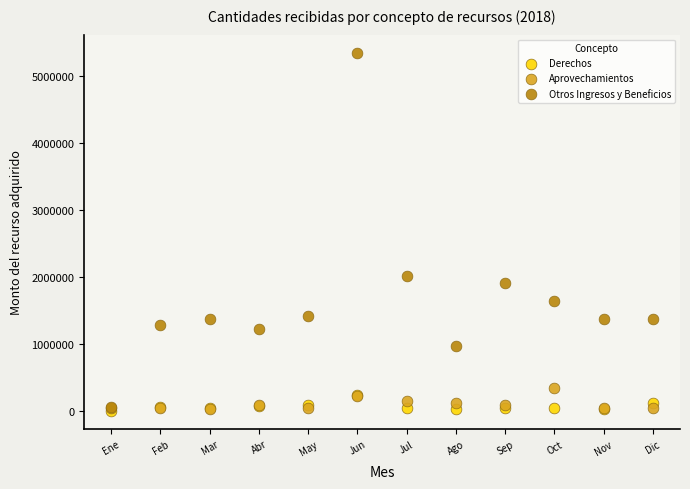

Which series has the widest spread of Y values?

Otros Ingresos y Beneficios